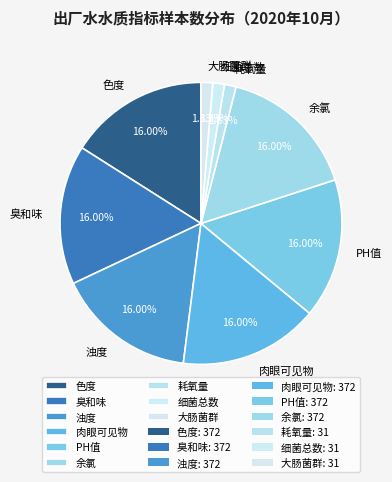

Approximately how many times larger is the value at 耗氧量 compared to 肉眼可见物?

0.1